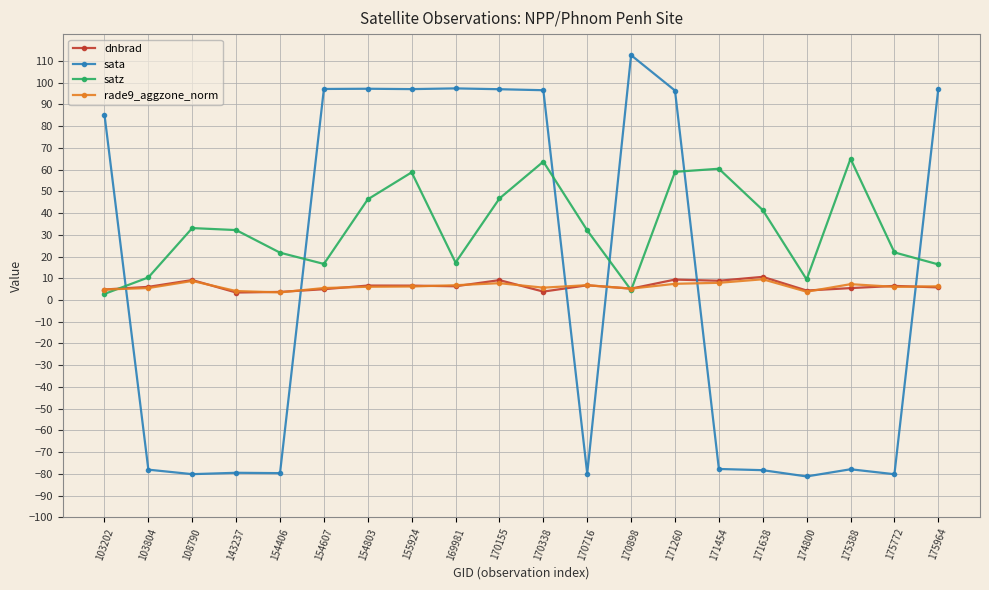

What are all the series names shown in the legend?

dnbrad, sata, satz, rade9_aggzone_norm